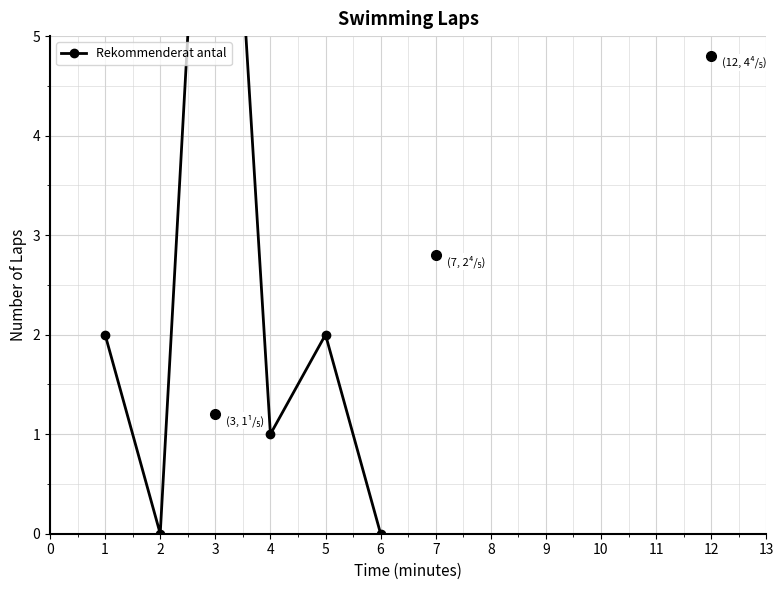

The value at 6 is 5. True or false?

False